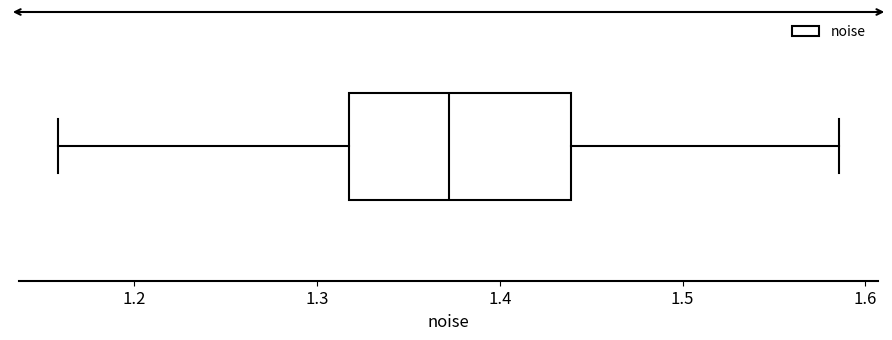

Read this box plot against the x-axis: the position of the median line, the range covered by the box, and the ends of both whiskers. The values are not printed on the chart, so give them approximately, as read against the axis.

median 1.37, box 1.32 to 1.44, whiskers 1.16 to 1.59